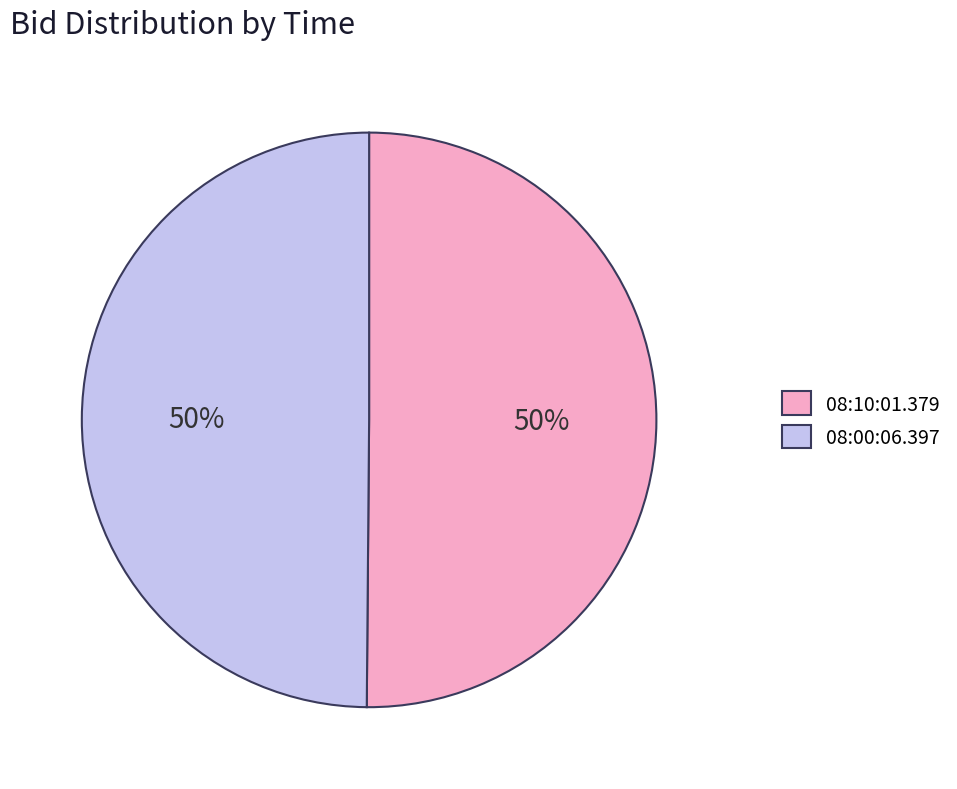

To the nearest percent, what portion does 08:10:01.379 represent?

50%